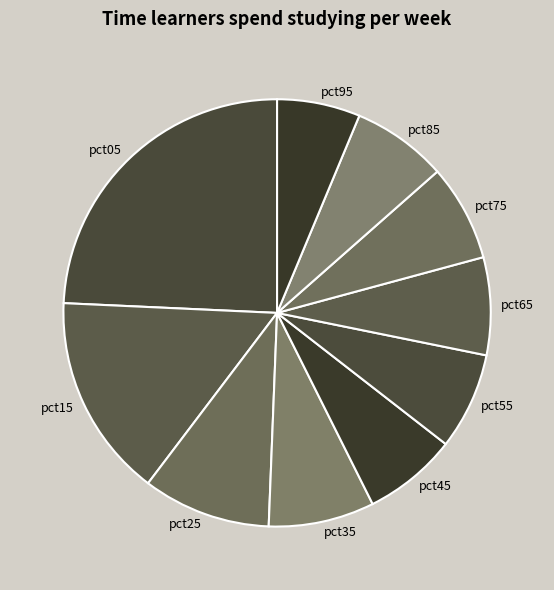

Combined, do pct35 and pct25 account for over 50%?

No